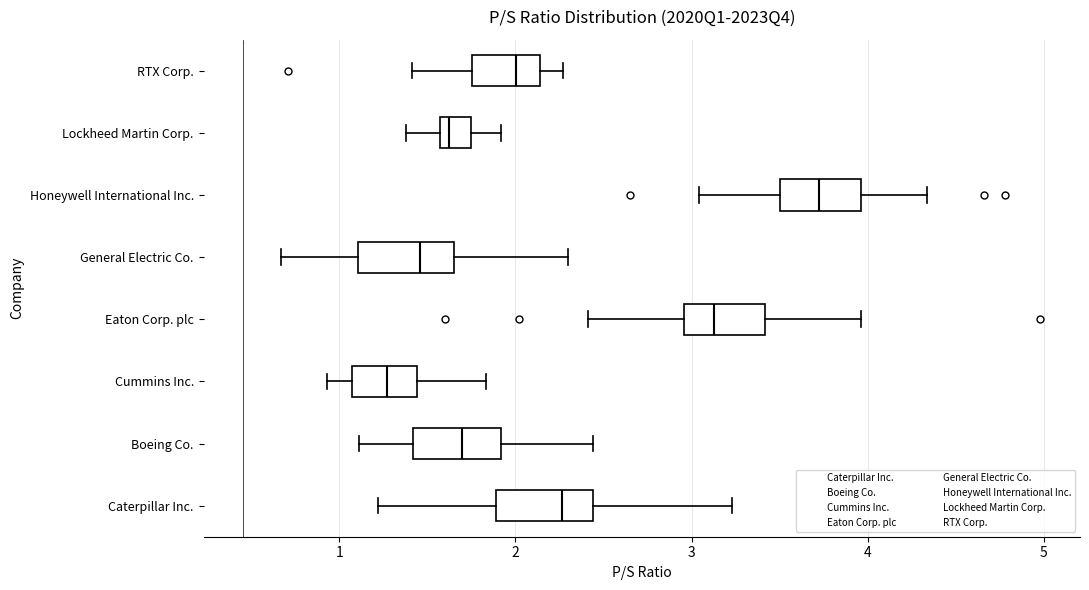

Where does the left whisker of the box for Lockheed Martin Corp. end on the x-axis? The values are not printed on the chart, so give them approximately, as read against the axis.

1.4